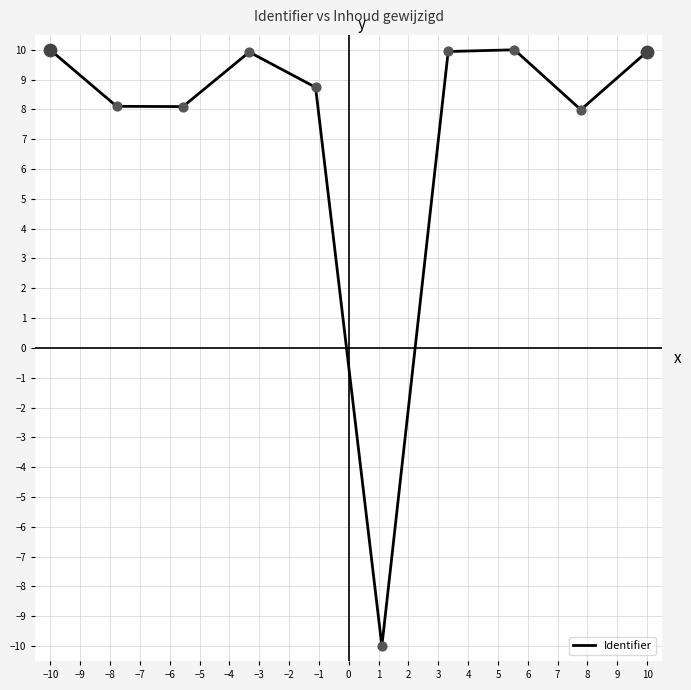

What is the greatest value displayed?

10.0